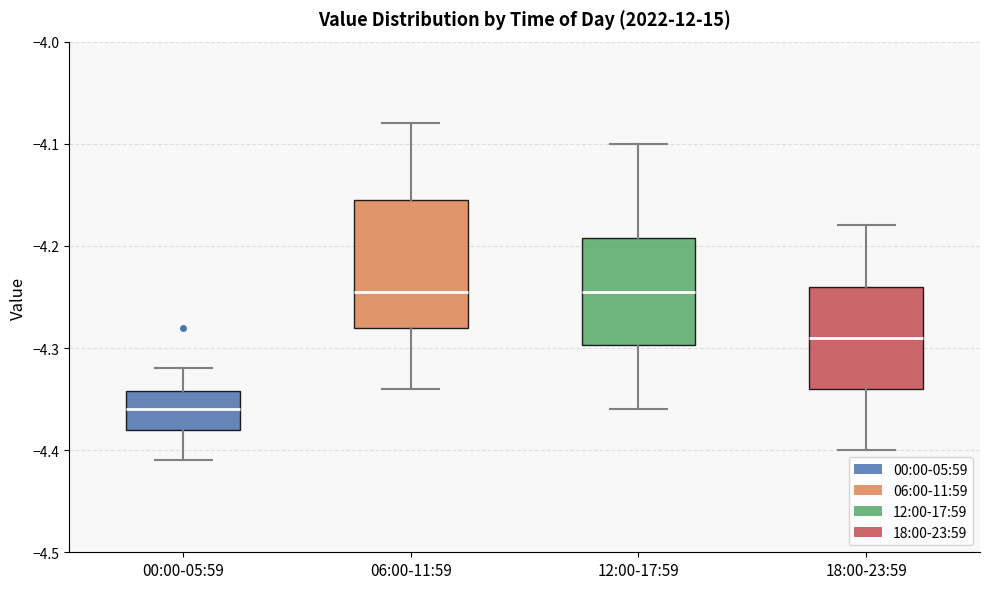

Reading left to right, read every box against the y-axis: the position of its median line, the range the box covers, and the ends of its whiskers. The values are not printed on the chart, so give them approximately, as read against the axis.

00:00-05:59: median -4.36, box -4.38 to -4.34, whiskers -4.41 to -4.32
06:00-11:59: median -4.24, box -4.28 to -4.15, whiskers -4.34 to -4.08
12:00-17:59: median -4.24, box -4.30 to -4.19, whiskers -4.36 to -4.10
18:00-23:59: median -4.29, box -4.34 to -4.24, whiskers -4.40 to -4.18